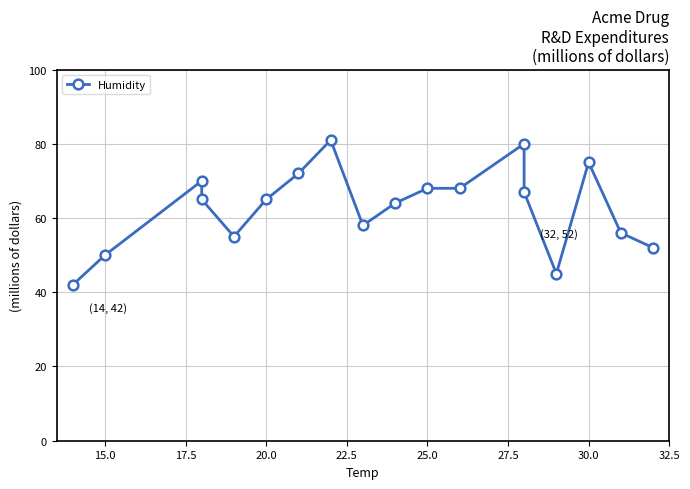

True or false: the data has more than 2 interior local peaks.

True